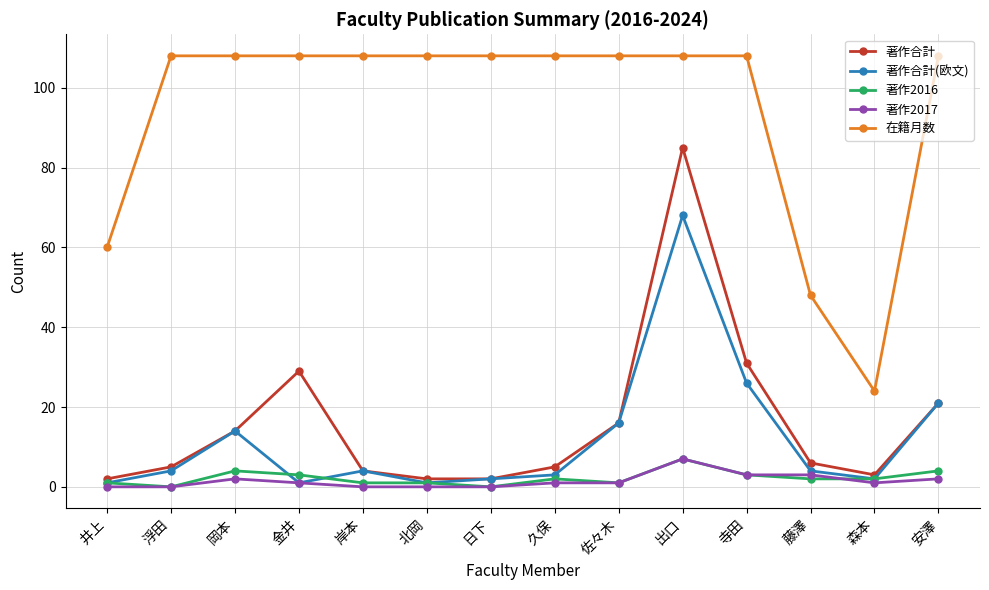

True or false: 著作2017 has a value of 0 at 浮田.

True